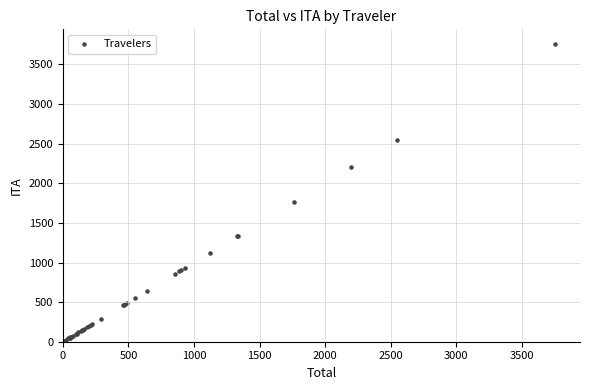

What Y value in the scatter plot is closest to 1881?

1760.1